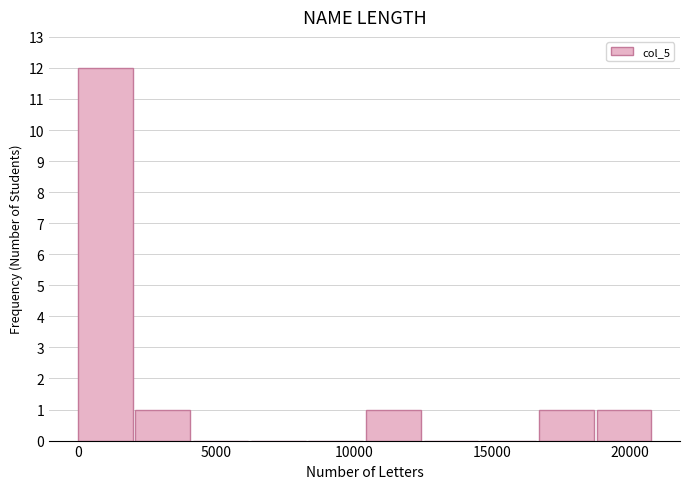

Over which range of the x-axis is the bar tallest?

0 to 2000